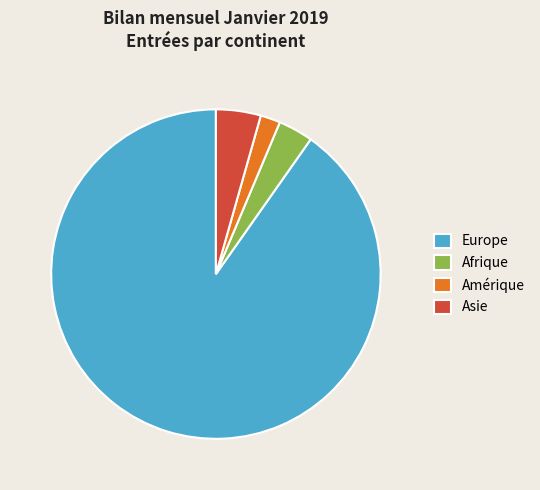

Does Europe represent more than half of the total?

Yes